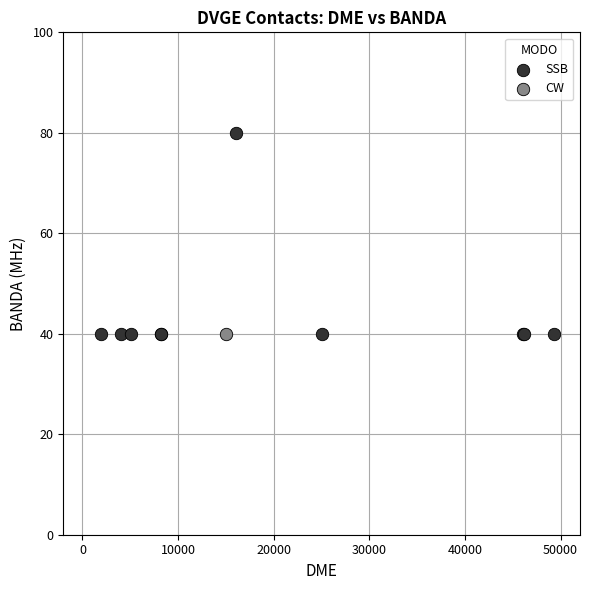

What are all the series names shown in the legend?

SSB, CW